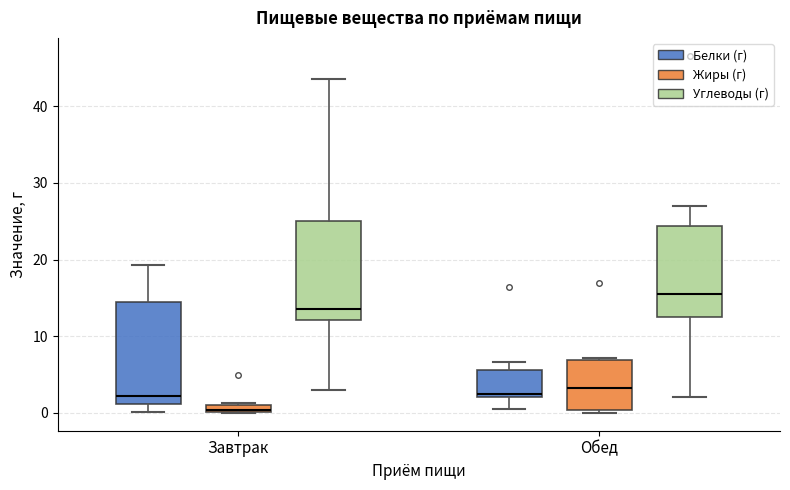

Where is the upper edge of the box for Обед (Жиры (г)) on the y-axis? The values are not printed on the chart, so give them approximately, as read against the axis.

7